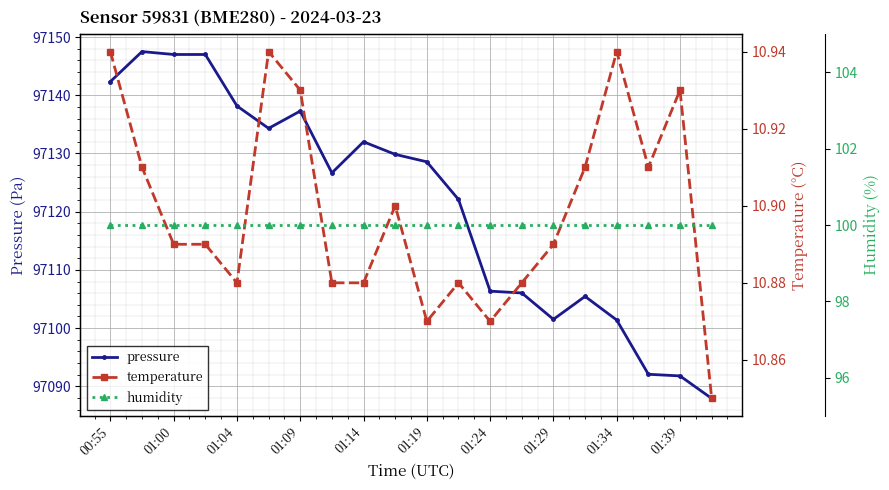

How many distinct data groups are displayed?

3